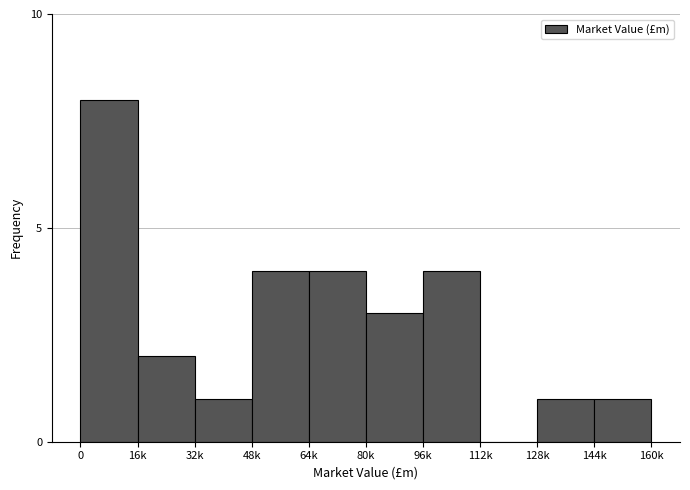

Reading right to left, what are all the values shown in this chart?

144k=1	128k=1	112k=0	96k=4	80k=3	64k=4	48k=4	32k=1	16k=2	0=8